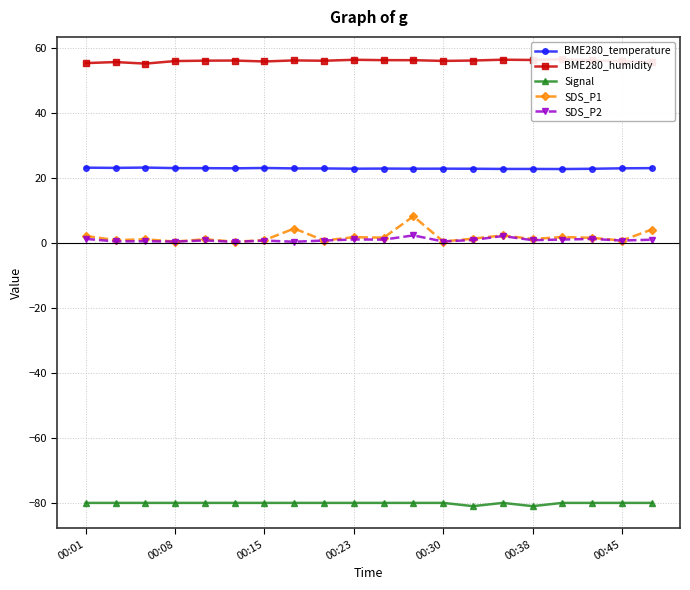

What is the spread (max minus min) of values at 10?

136.3